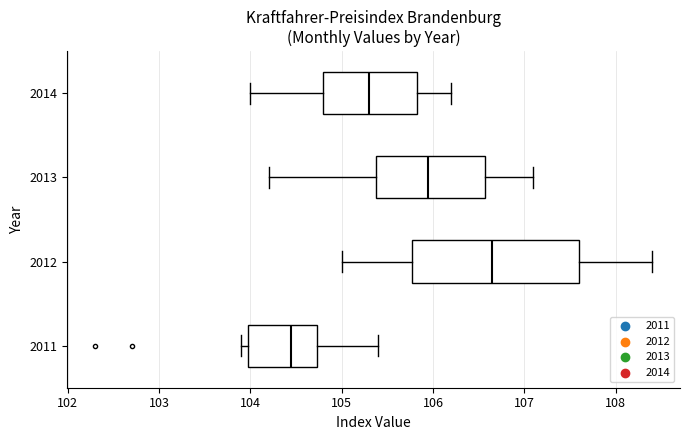

Reading bottom to top, transcribe this box plot: for each box, give where its median line is, the range the box spans, and where its two whiskers end, as read against the x-axis. The values are not printed on the chart, so give them approximately, as read against the axis.

2011: median 104.5, box 104.0 to 104.7, whiskers 103.9 to 105.4
2012: median 106.7, box 105.8 to 107.6, whiskers 105.0 to 108.4
2013: median 106.0, box 105.4 to 106.6, whiskers 104.2 to 107.1
2014: median 105.3, box 104.8 to 105.8, whiskers 104.0 to 106.2